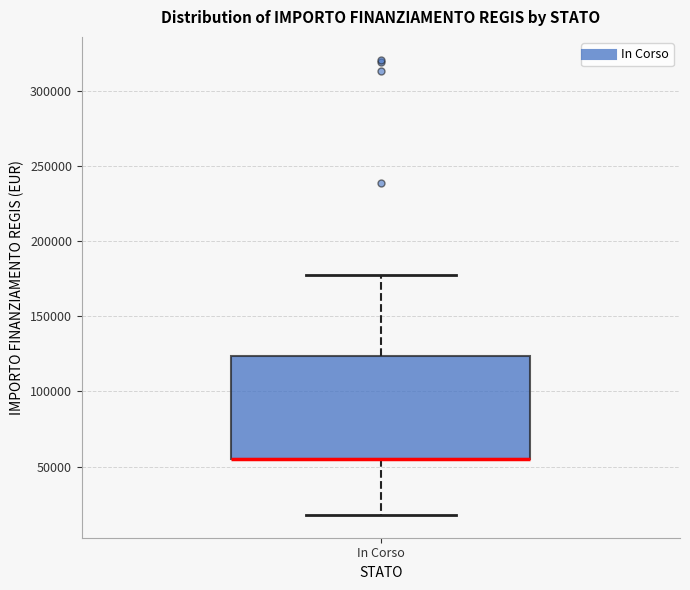

Read this box plot against the y-axis: the position of the median line, the range covered by the box, and the ends of both whiskers. The values are not printed on the chart, so give them approximately, as read against the axis.

median 55000 (drawn on the box's lower edge), box 55000 to 125000, whiskers 20000 to 175000